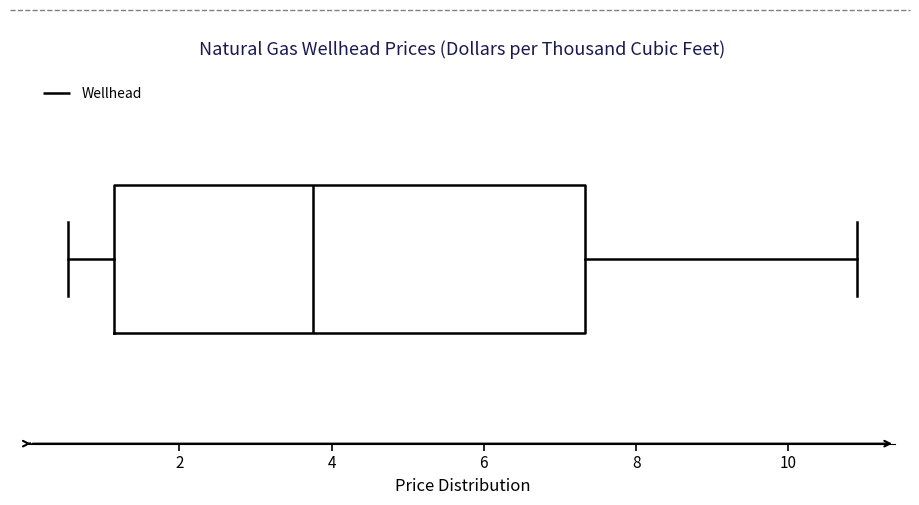

Where does the median line of the box sit on the x-axis? The values are not printed on the chart, so give them approximately, as read against the axis.

3.8